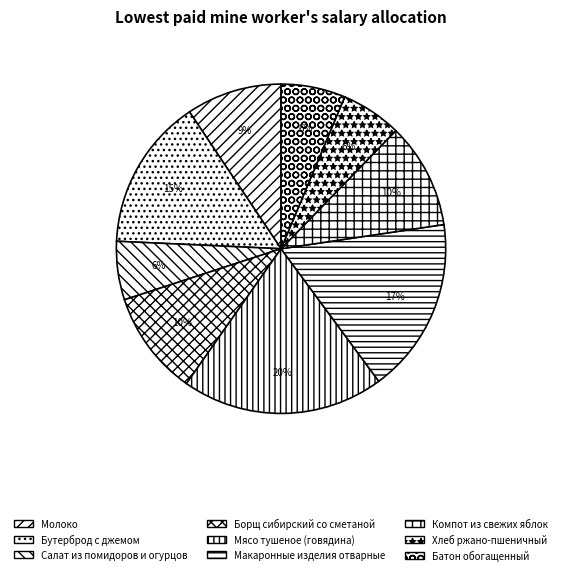

True or false: Салат из помидоров и огурцов accounts for 1% of the total.

False